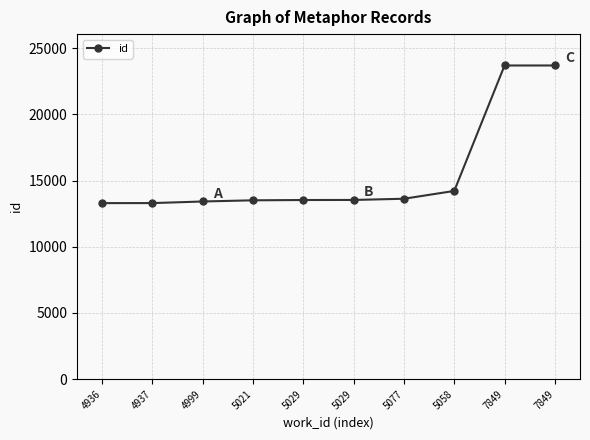

Approximately how many times larger is the value at 7849 compared to 4937?

1.8